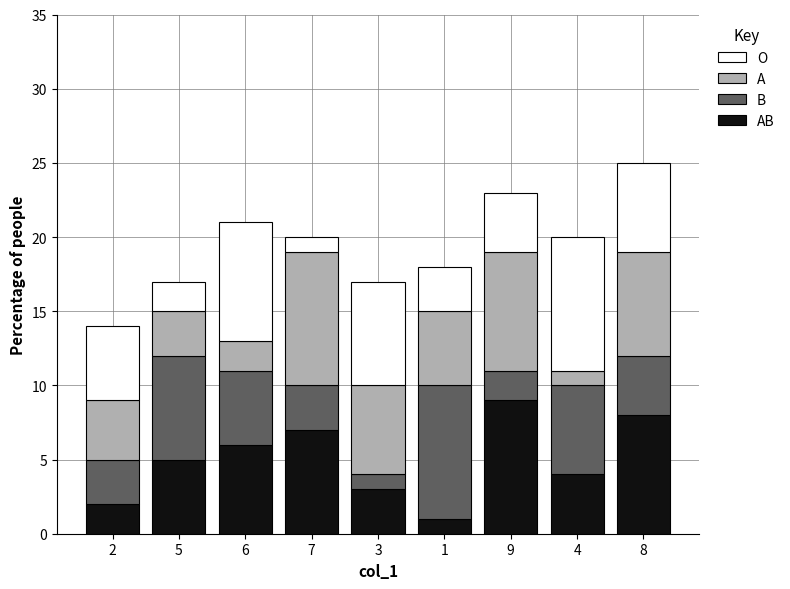

How many distinct data groups are displayed?

4